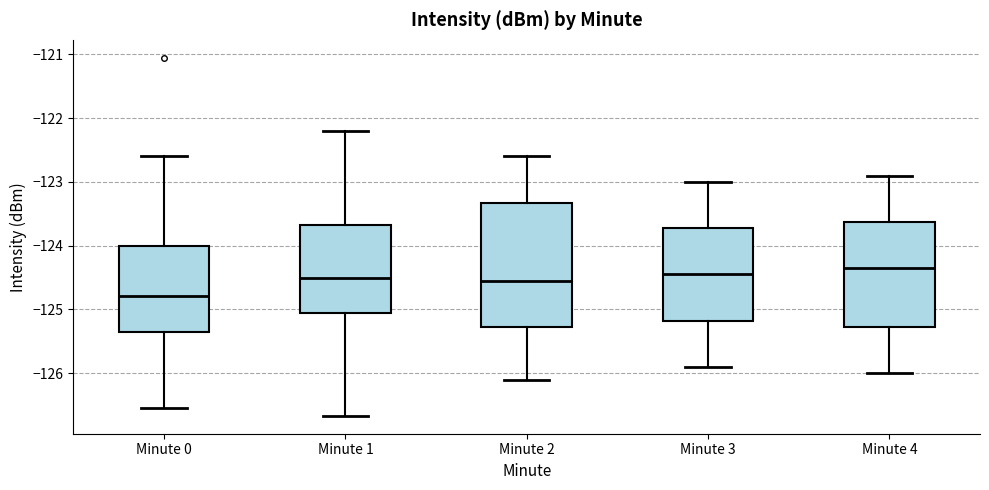

Where is the upper edge of the box for Minute 1 on the y-axis? The values are not printed on the chart, so give them approximately, as read against the axis.

-123.7